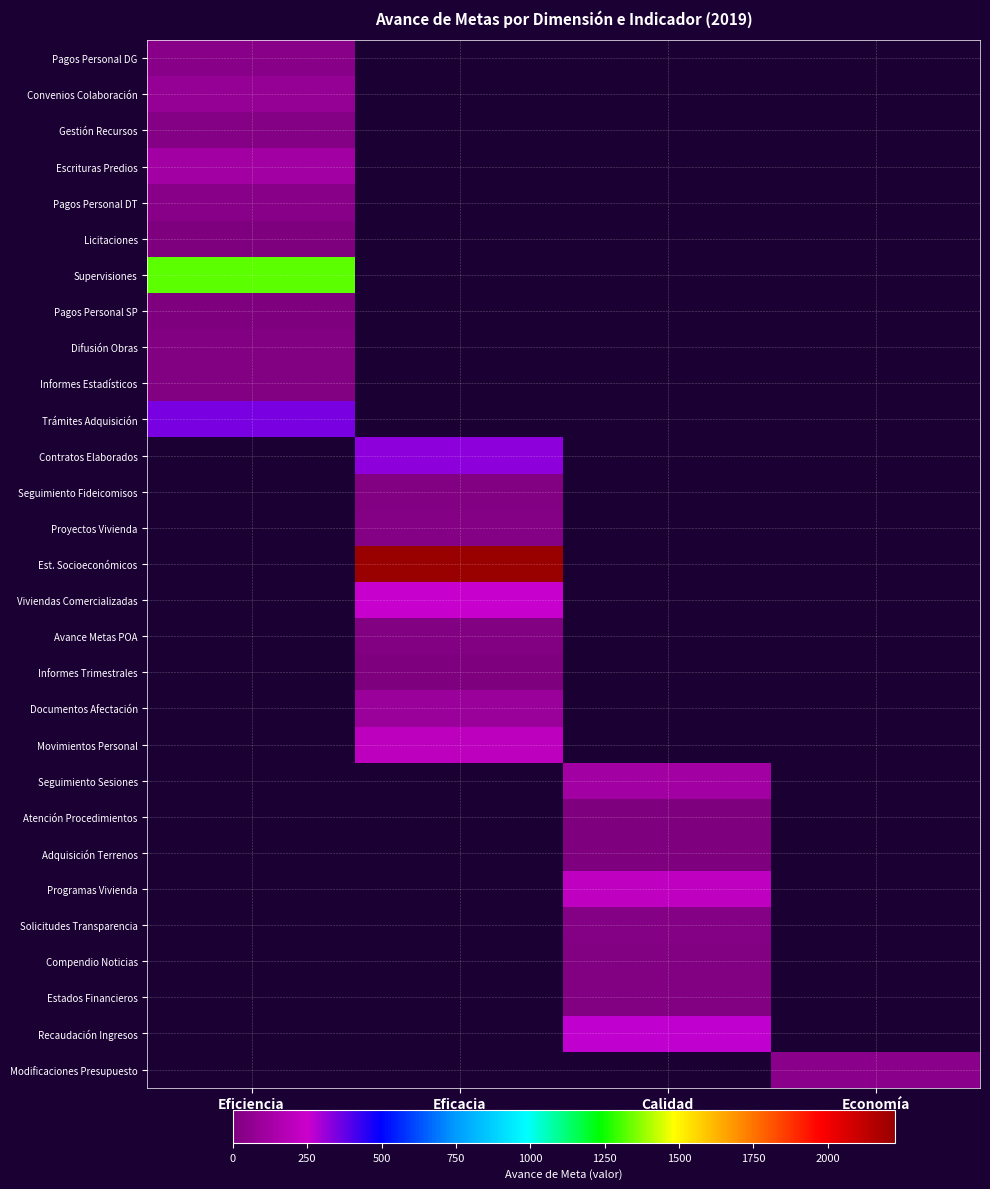

Count the number of data series in this chart.

29